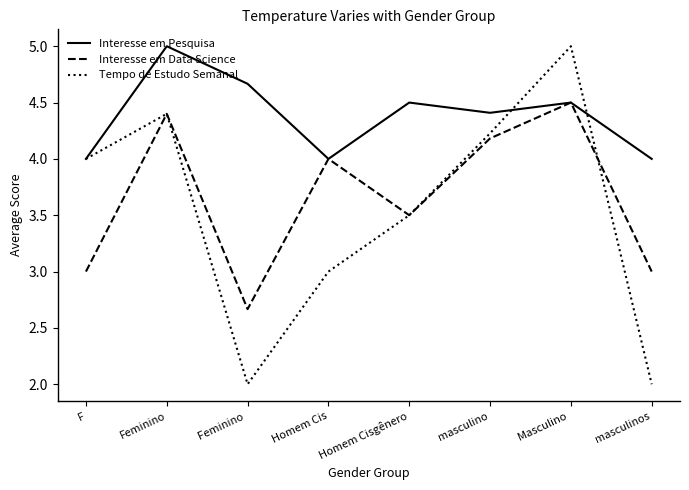

What is the sum of all Interesse em Pesquisa values?

35.1